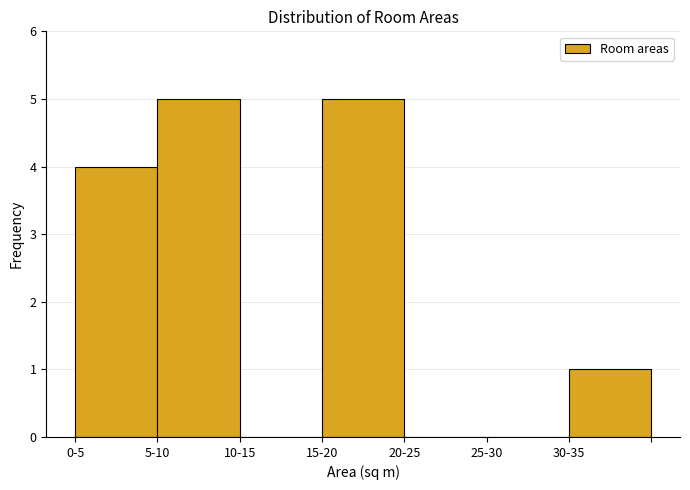

Reading right to left, extract all data points from this chart.

30-35=1	25-30=0	20-25=0	15-20=5	10-15=0	5-10=5	0-5=4